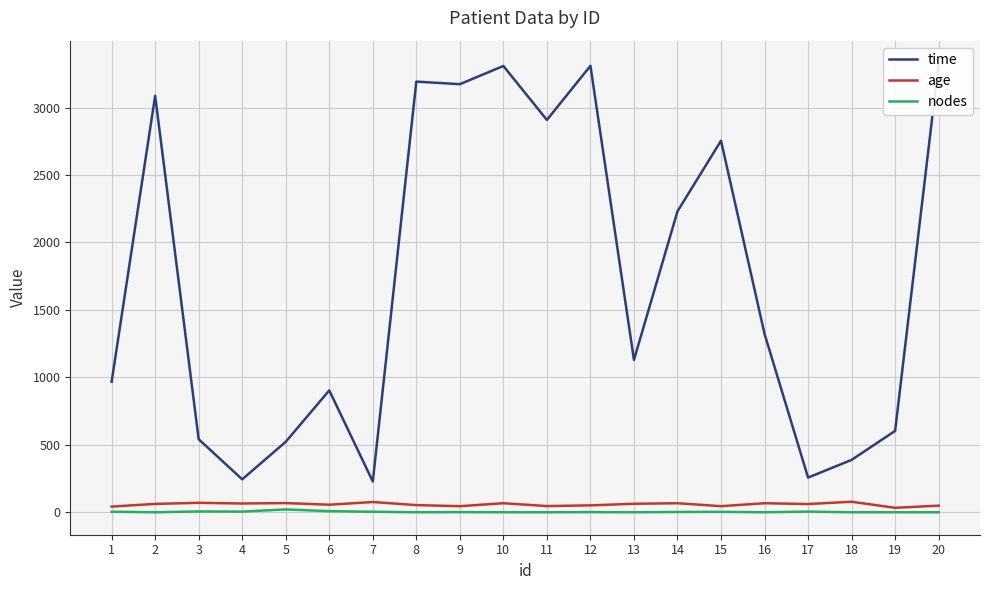

What is the total value across all series at 3?

620